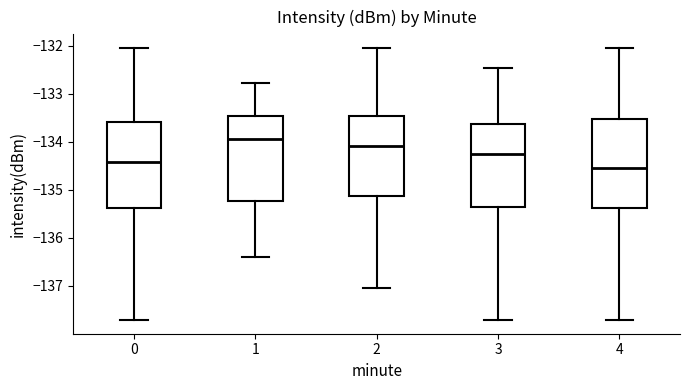

Reading left to right, read every box against the y-axis: the position of its median line, the range the box covers, and the ends of its whiskers. The values are not printed on the chart, so give them approximately, as read against the axis.

0: median -134.4, box -135.4 to -133.6, whiskers -137.7 to -132.0
1: median -133.9, box -135.2 to -133.5, whiskers -136.4 to -132.8
2: median -134.1, box -135.1 to -133.5, whiskers -137.0 to -132.0
3: median -134.3, box -135.4 to -133.6, whiskers -137.7 to -132.5
4: median -134.5, box -135.4 to -133.5, whiskers -137.7 to -132.0